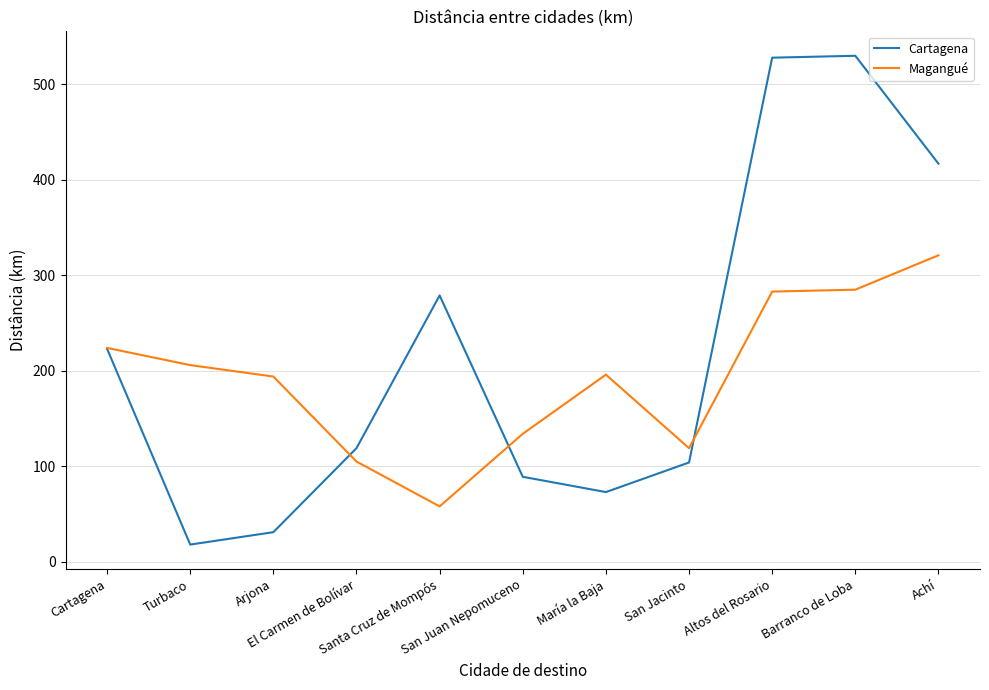

Does the chart display data point markers on the line(s)?

No